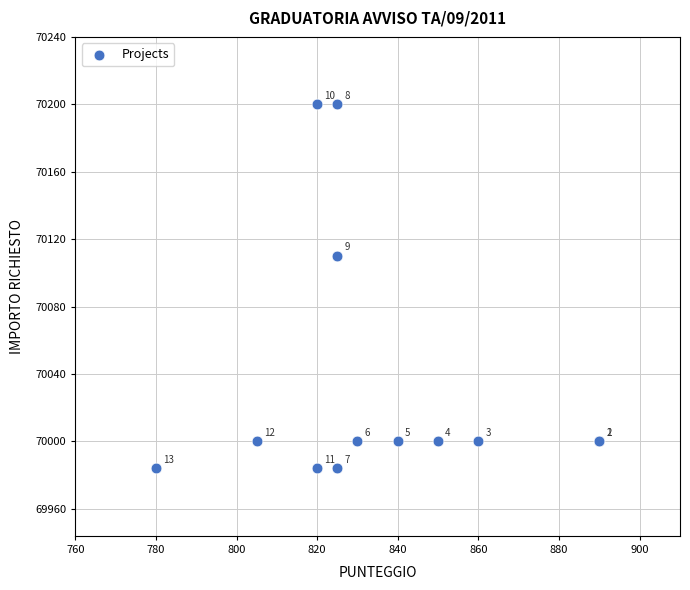

What Y value in the scatter plot is closest to 70092?

70110